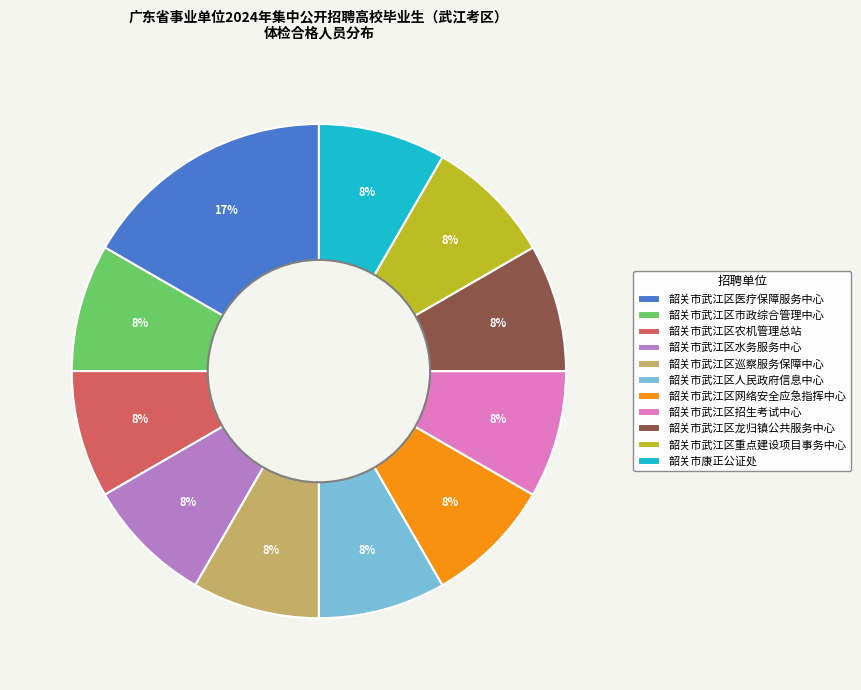

Which slice is the largest?

韶关市武江区医疗保障服务中心